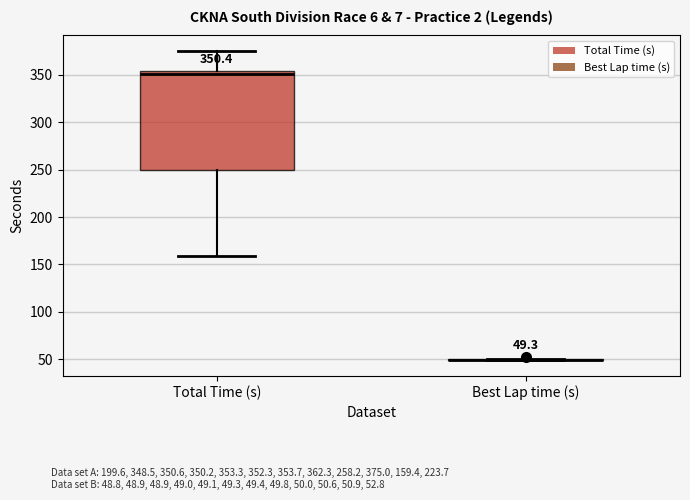

Comparing the boxes themselves (not the whiskers), which one is the tallest?

Total Time (s)